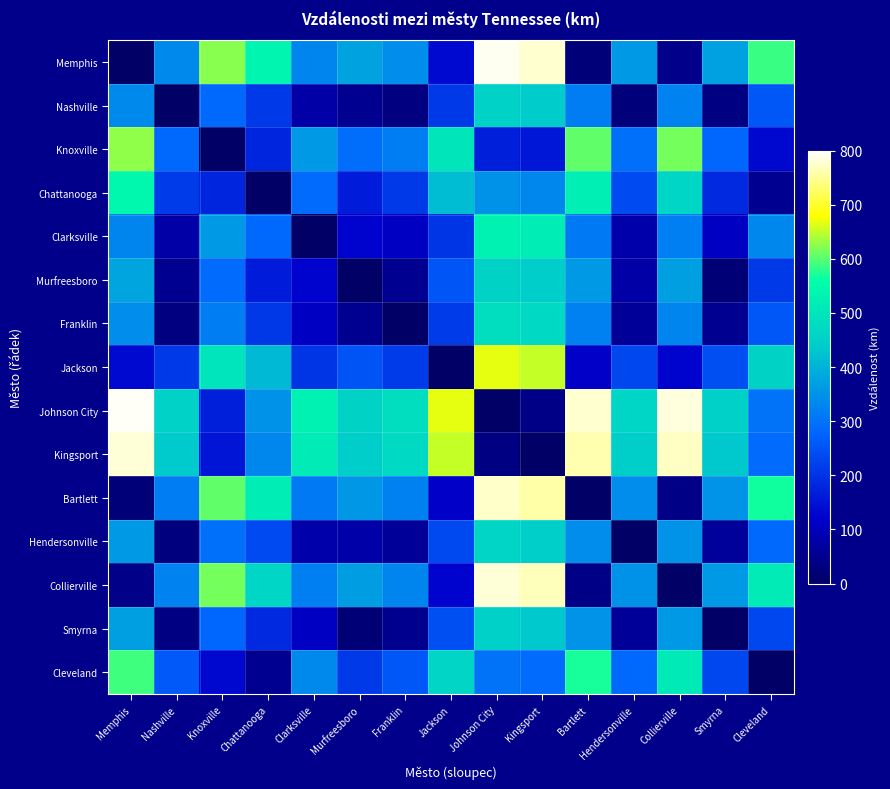

Which has a higher value, Nashville or Smyrna?

Smyrna